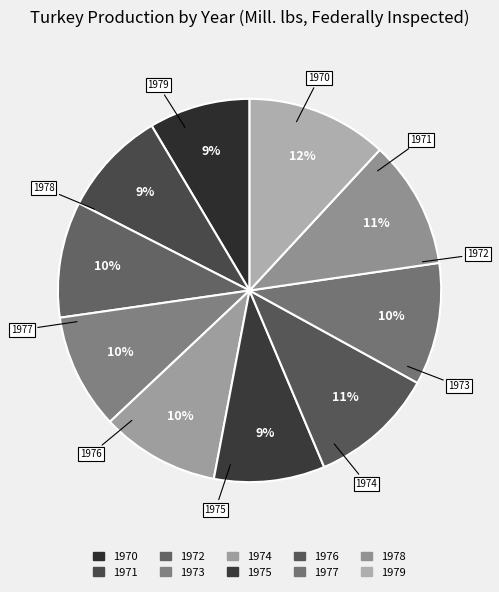

Which category has the smallest portion of the pie?

1970